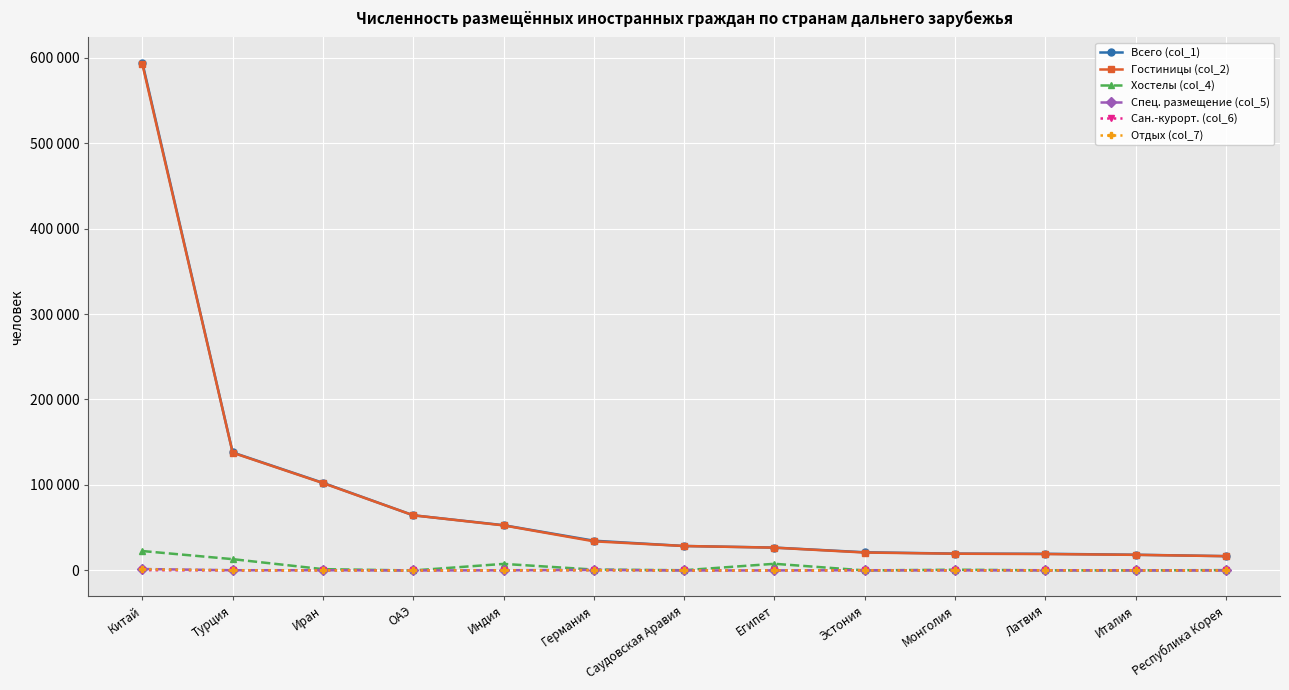

What is the spread (max minus min) of values at Республика Корея?

16770